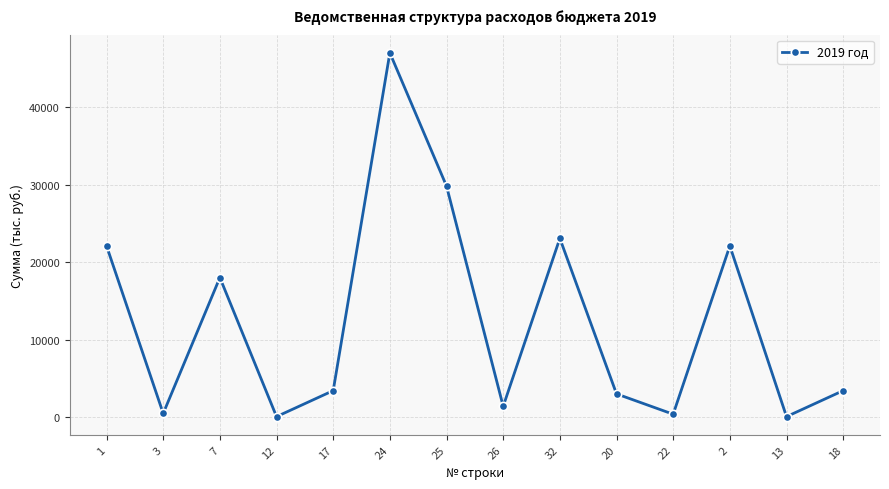

What is the label of the 6th point from the right?

32